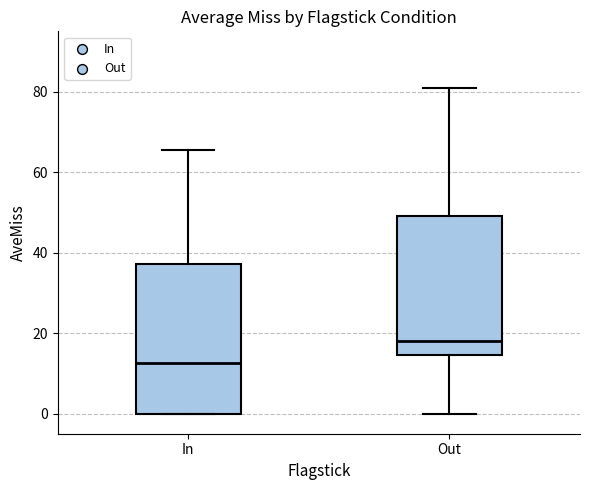

Where does the upper whisker of the box for Out end on the y-axis? The values are not printed on the chart, so give them approximately, as read against the axis.

82